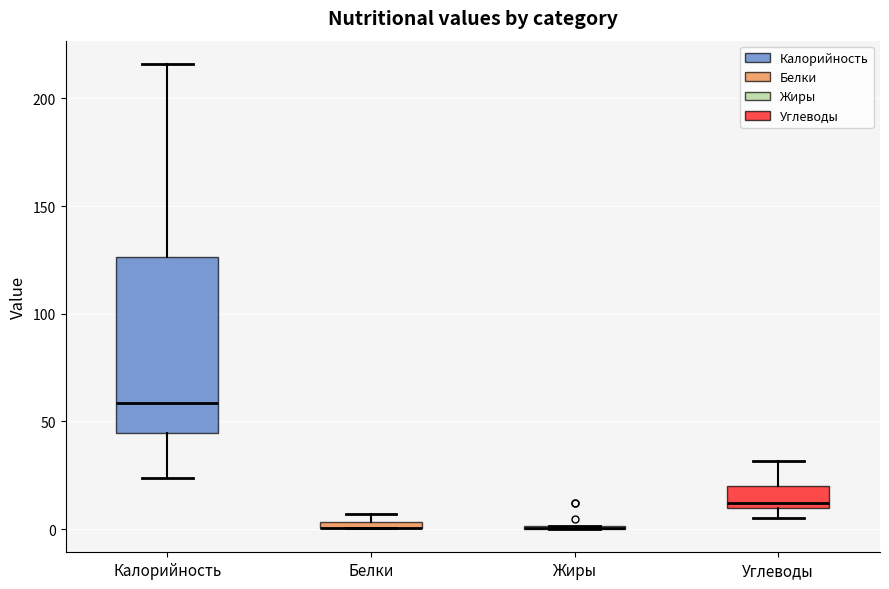

Which box is the tallest, from its lower edge to its upper edge?

Калорийность